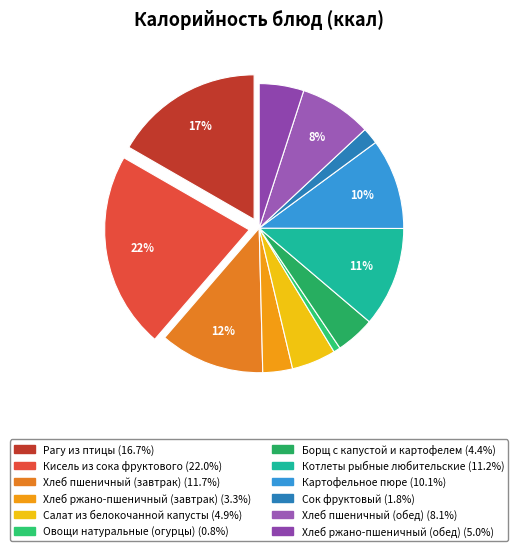

Which slice is the smallest?

Овощи натуральные (огурцы)